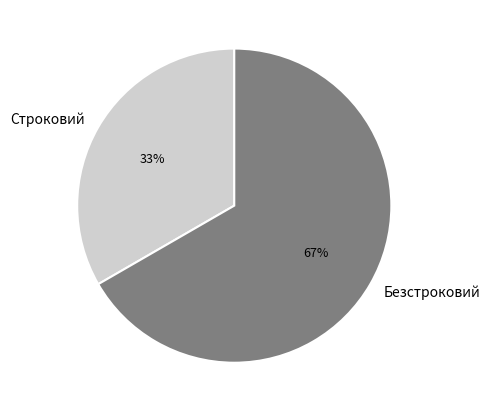

To the nearest percent, what portion does Безстроковий represent?

67%